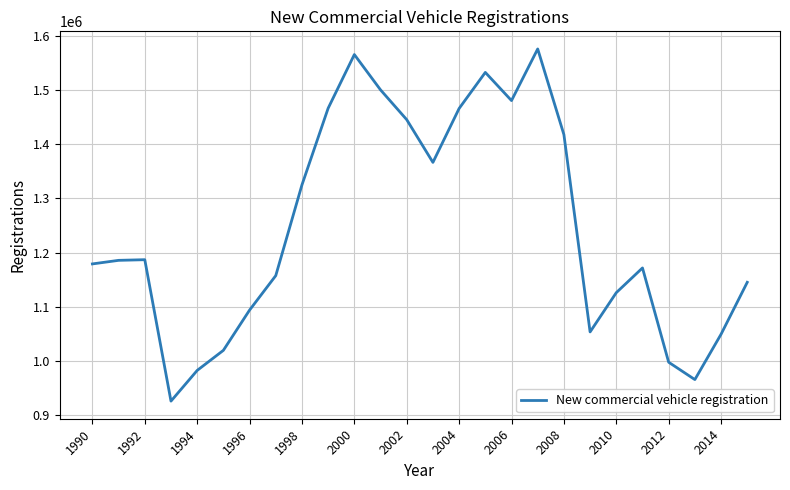

What is the smallest value displayed?

925361